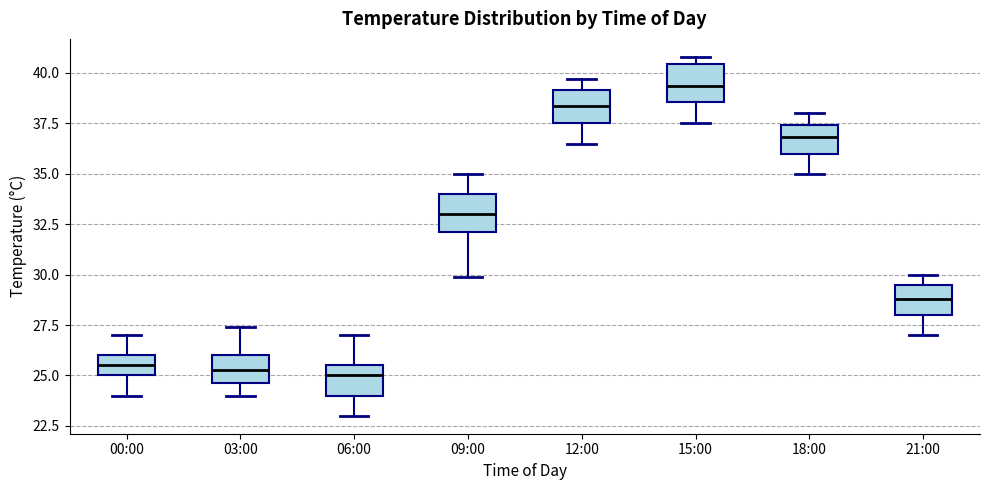

Reading left to right, transcribe this box plot: for each box, give where its median line is, the range the box spans, and where its two whiskers end, as read against the y-axis. The values are not printed on the chart, so give them approximately, as read against the axis.

00:00: median 25.5, box 25.0 to 26.0, whiskers 24.0 to 27.0
03:00: median 25.5, box 24.5 to 26.0, whiskers 24.0 to 27.5
06:00: median 25.0, box 24.0 to 25.5, whiskers 23.0 to 27.0
09:00: median 33.0, box 32.0 to 34.0, whiskers 30.0 to 35.0
12:00: median 38.5, box 37.5 to 39.0, whiskers 36.5 to 39.5
15:00: median 39.5, box 38.5 to 40.5, whiskers 37.5 to 41.0
18:00: median 37.0, box 36.0 to 37.5, whiskers 35.0 to 38.0
21:00: median 29.0, box 28.0 to 29.5, whiskers 27.0 to 30.0